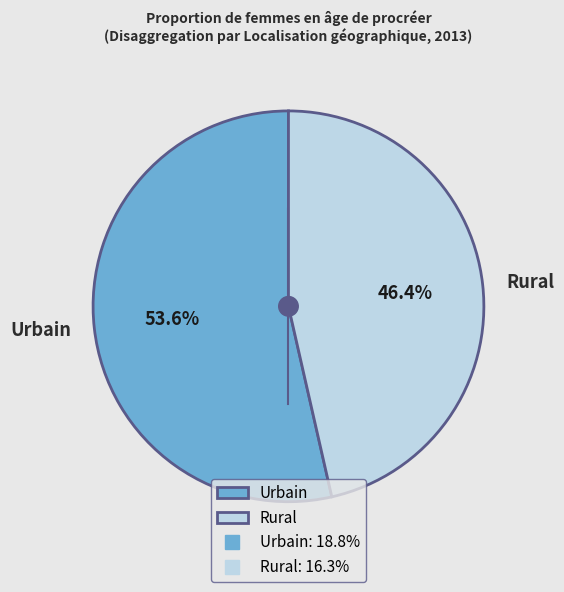

What is the largest slice in the pie chart?

Urbain